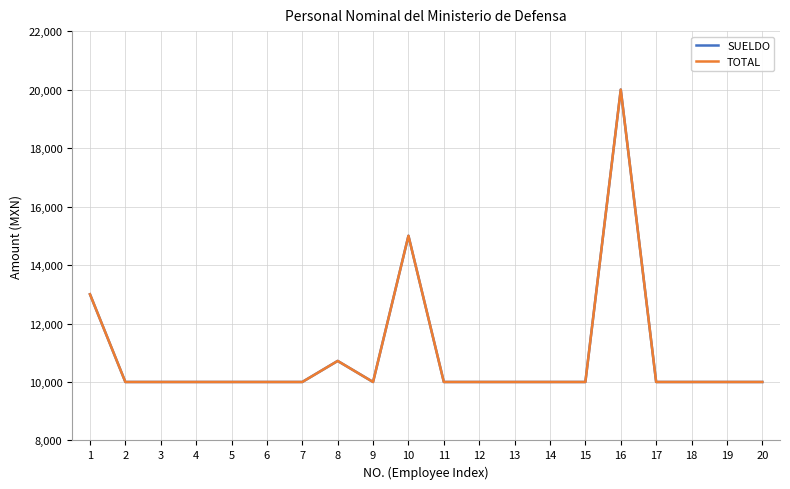

Does the chart display data point markers on the line(s)?

No